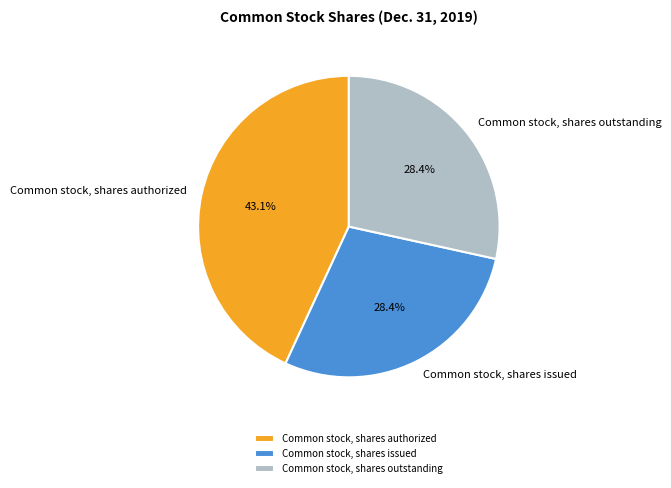

Which has a higher value, Common stock, shares authorized or Common stock, shares issued?

Common stock, shares authorized